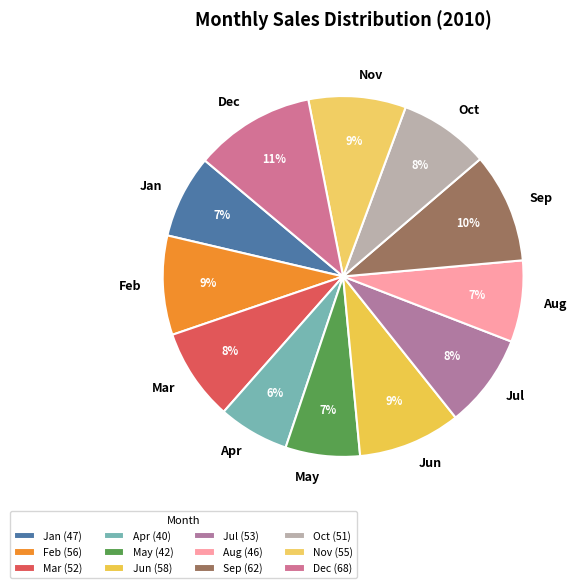

Which category has the biggest portion of the pie?

Dec